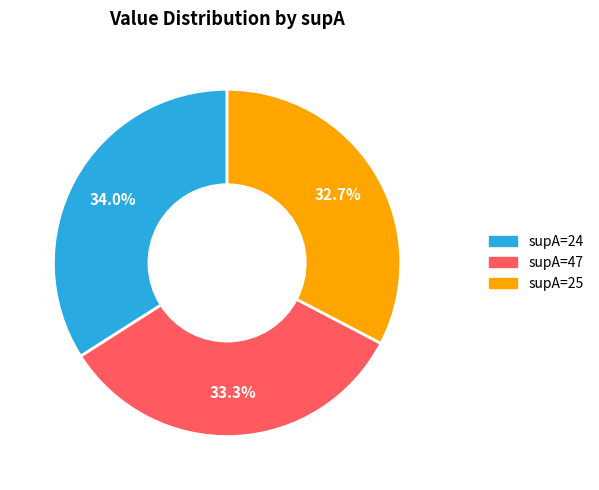

Is there a majority slice in this chart?

No